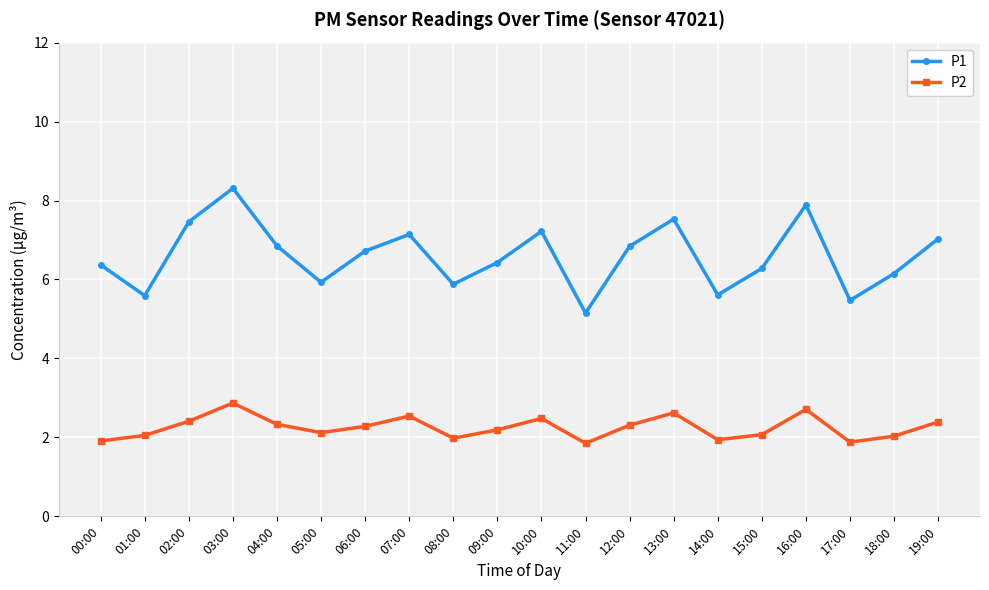

What is the label of the 16th point from the left?

15:00